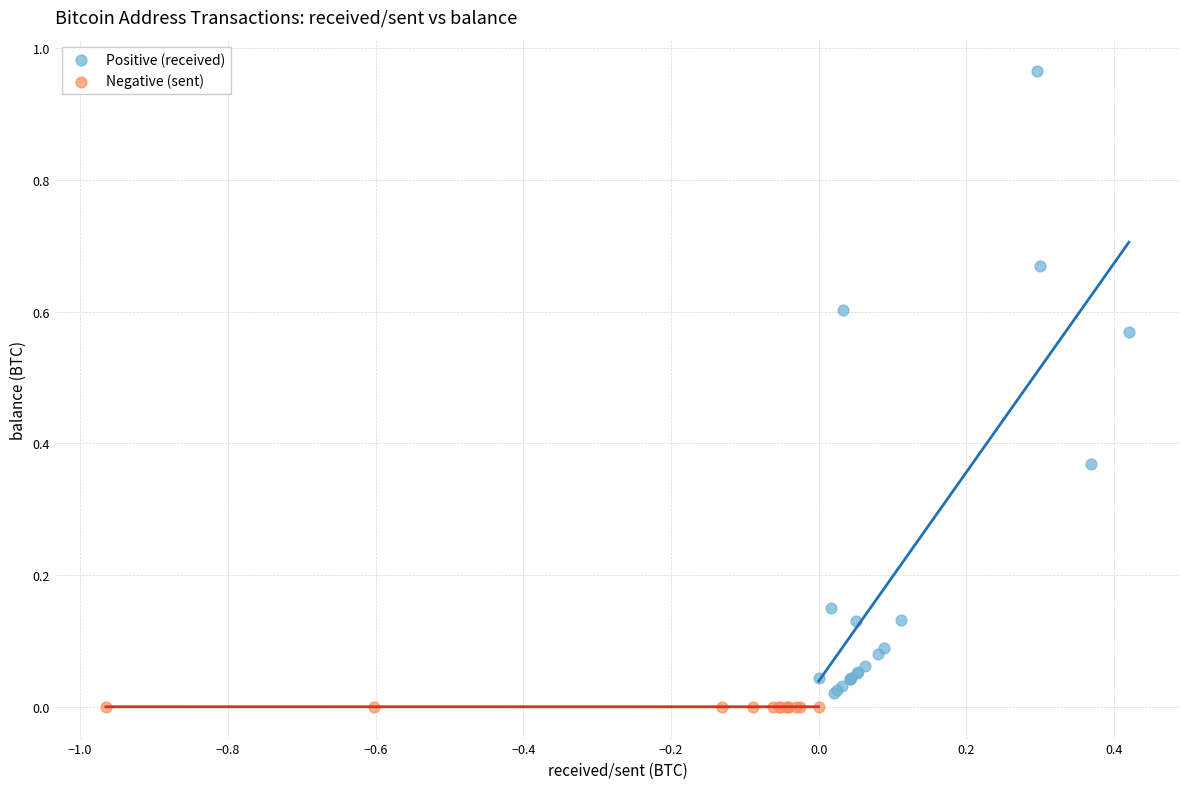

Which series contains the lowest Y value?

Negative (sent)